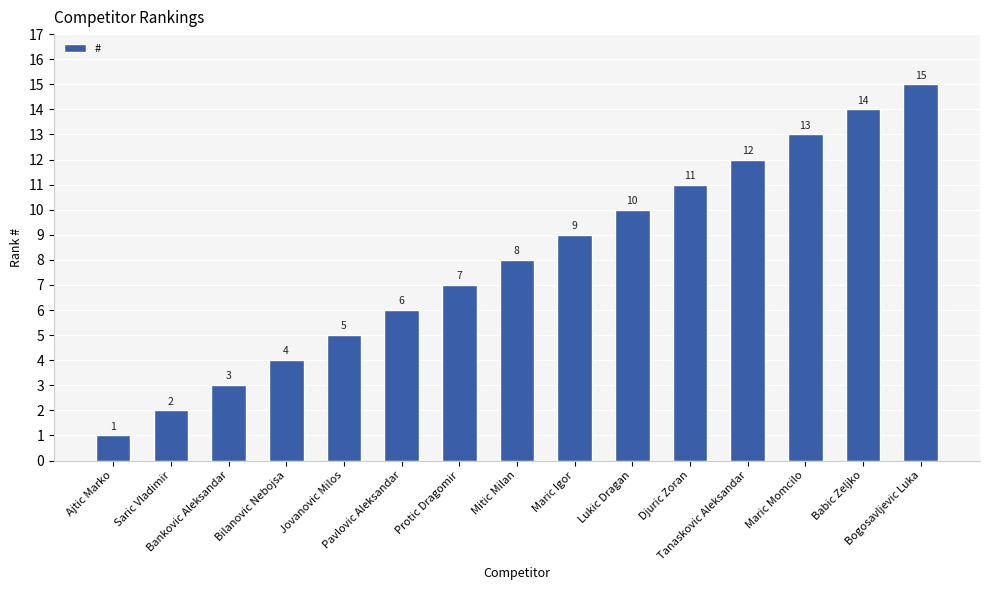

What is the greatest value displayed?

15